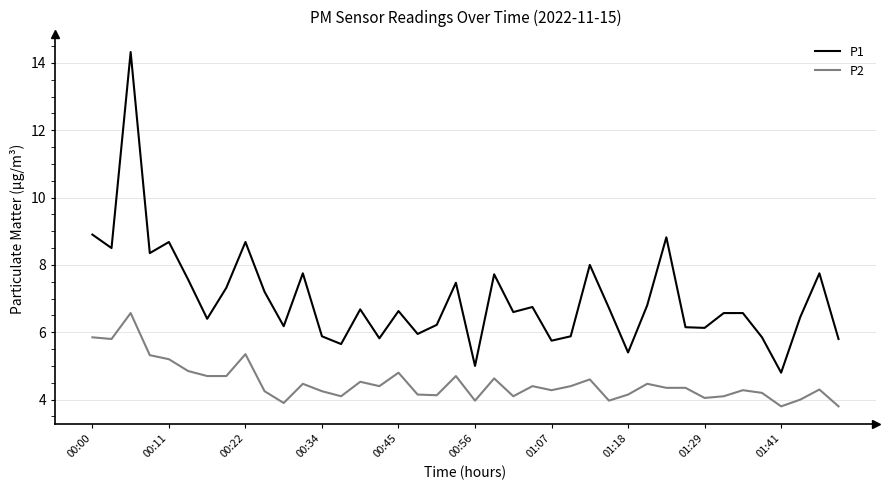

In P1, how many points are lower than both neighbors (excluding endpoints)?

13